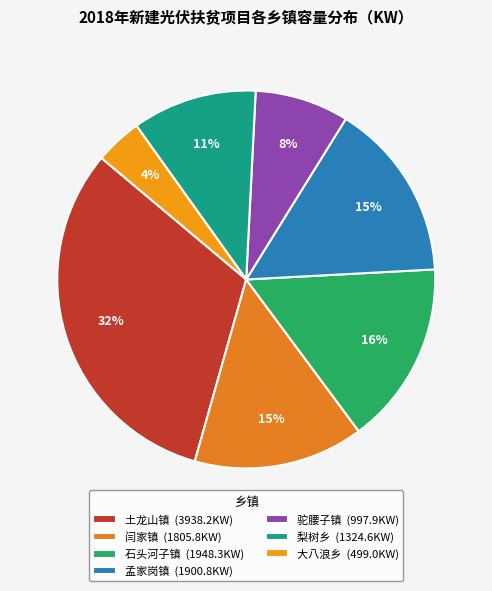

The 驼腰子镇 slice represents 8% of the pie. True or false?

True